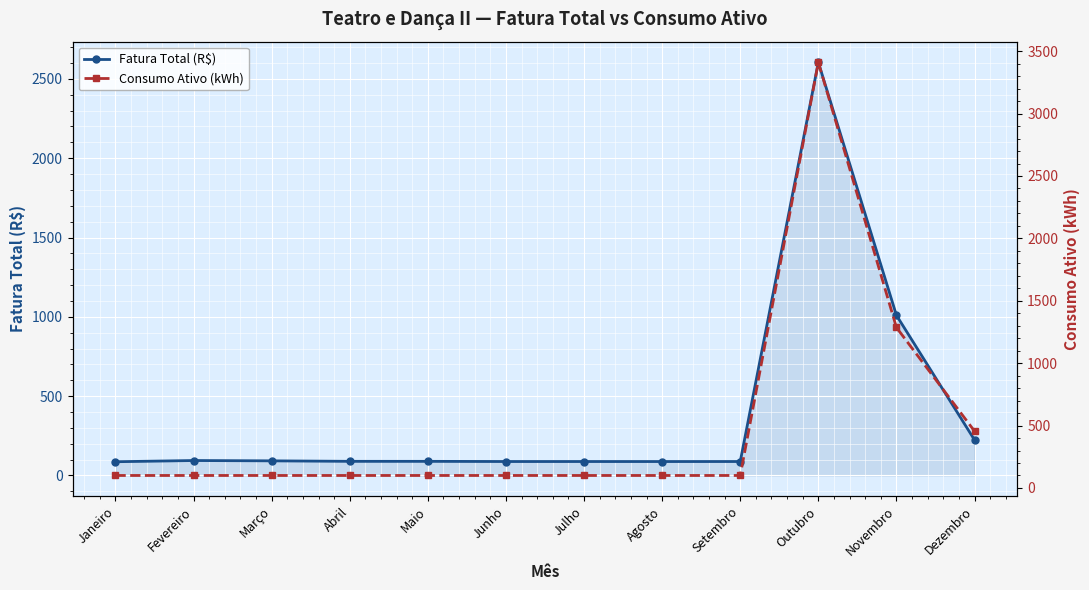

How many values in the Fatura Total (R$) series exceed 89?

7